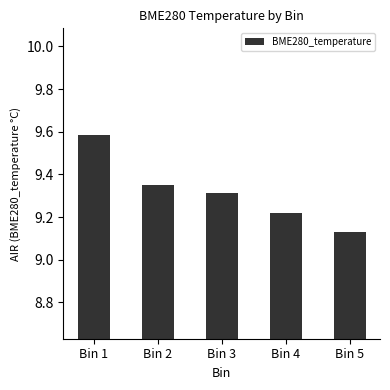

Count the values in the range 9 to 10.

5